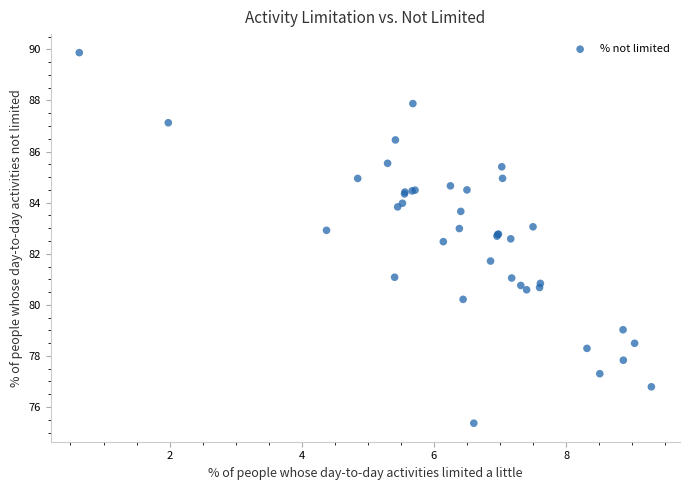

What Y value in the scatter plot is closest to 82?

81.7